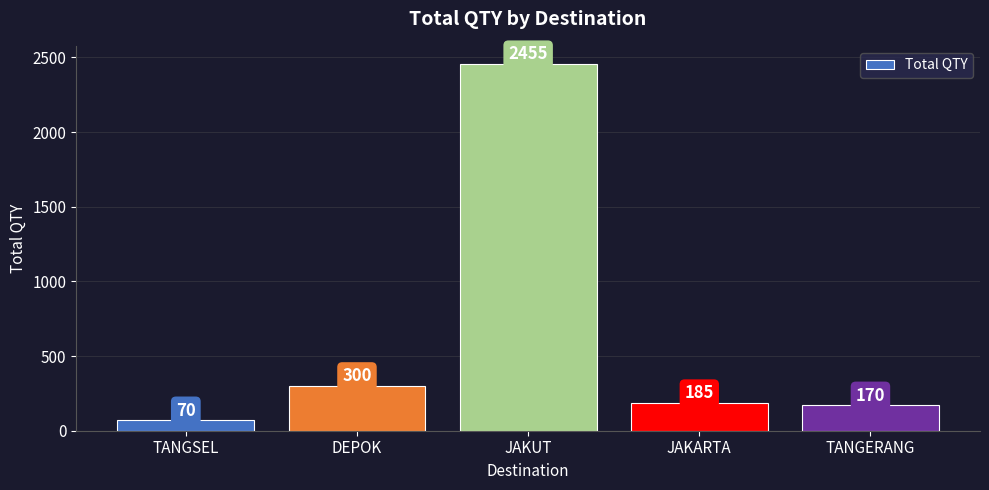

What is the difference between the second highest and second lowest values?

130